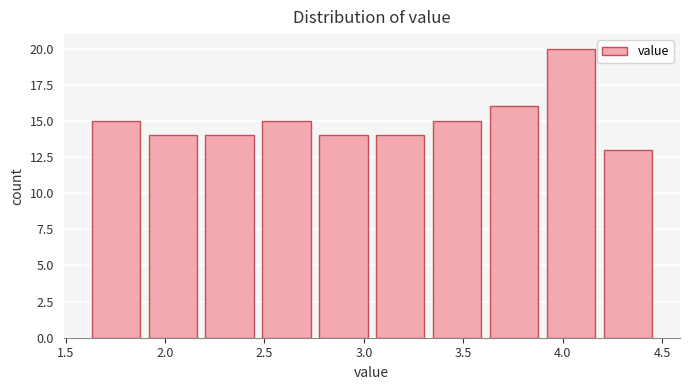

Reading left to right, list every bar in this chart as the range it spans on the x-axis followed by its height. Neither the bar edges nor the heights are printed on the chart, so give them approximately, as read against the axes.

1.60 to 1.90: 15
1.90 to 2.20: 14
2.20 to 2.45: 14
2.45 to 2.75: 15
2.75 to 3.05: 14
3.05 to 3.35: 14
3.35 to 3.60: 15
3.60 to 3.90: 16
3.90 to 4.20: 20
4.20 to 4.45: 13